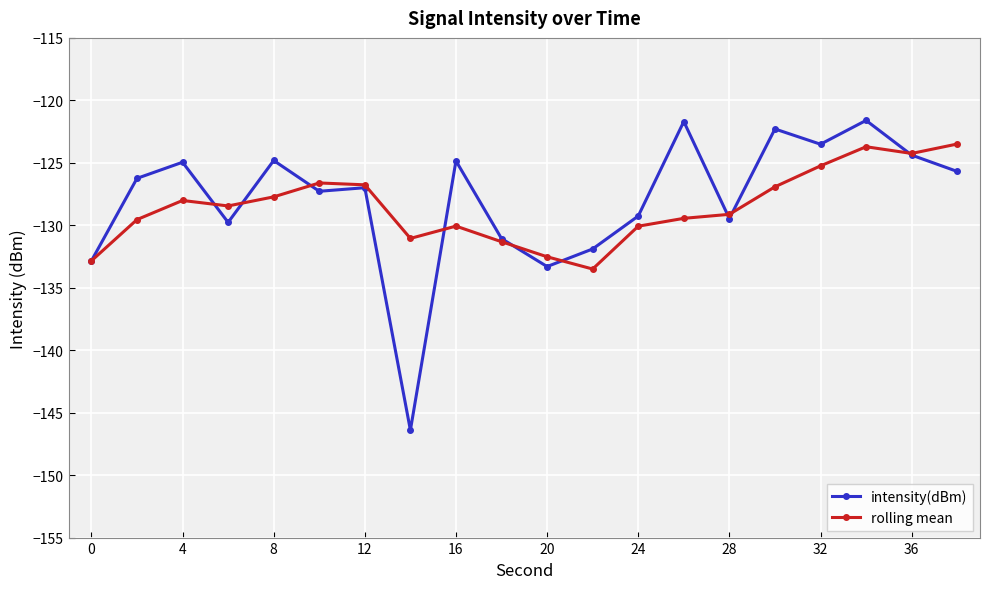

True or false: rolling mean has more than 2 interior local peaks.

True